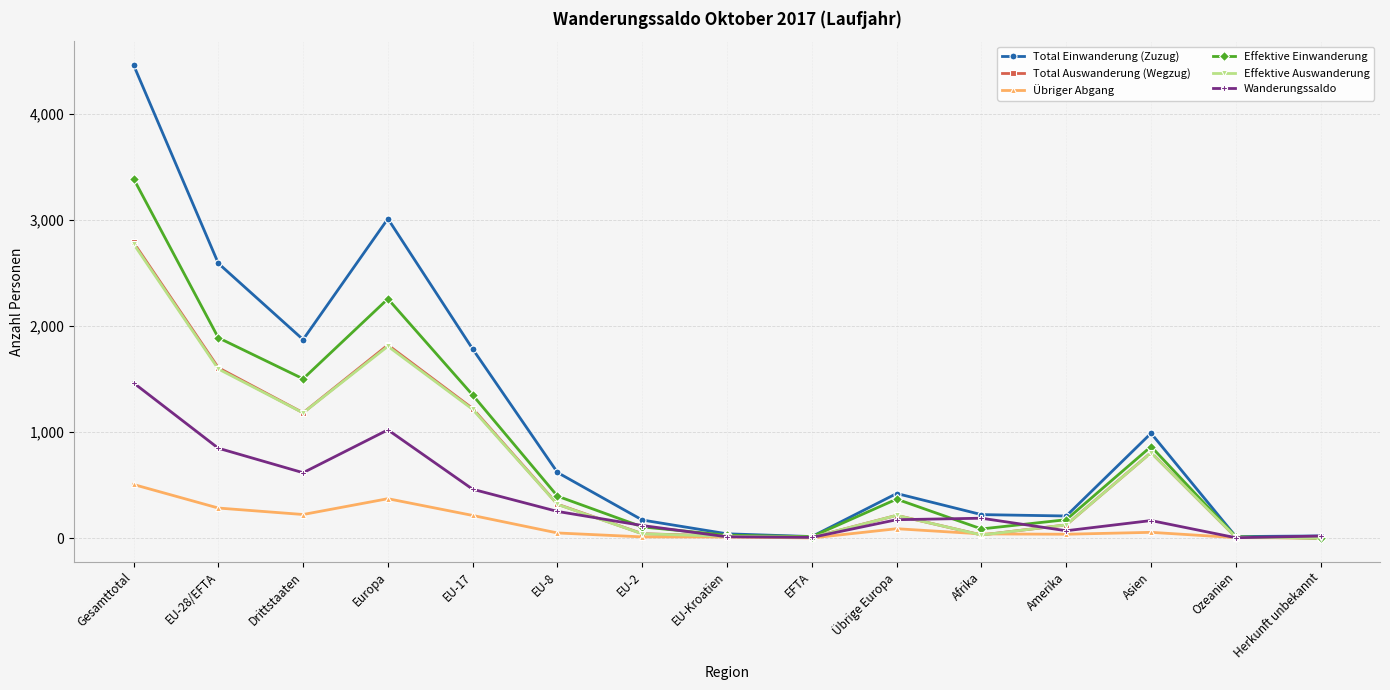

Where is the first local maximum for Effektive Auswanderung?

Europa